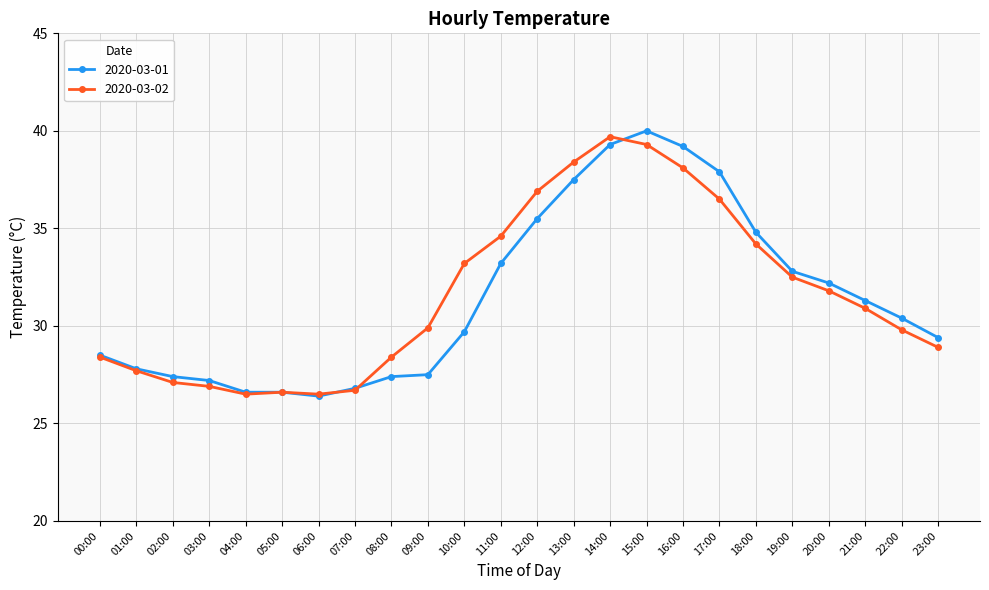

What is the label of the 16th point from the right?

08:00